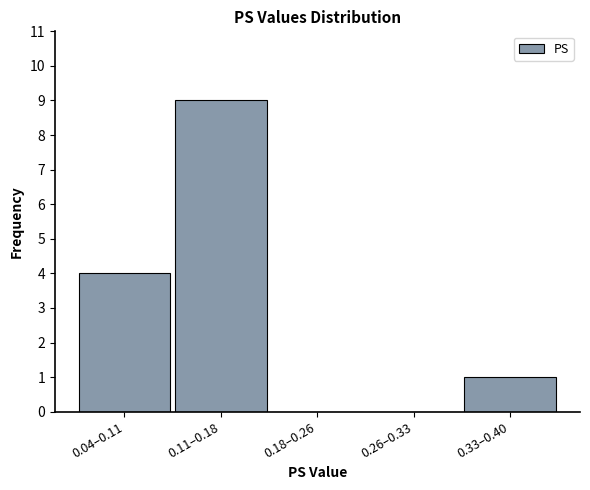

Reading left to right, what are all the values shown in this chart?

0.04–0.11=4	0.11–0.18=9	0.18–0.26=0	0.26–0.33=0	0.33–0.40=1